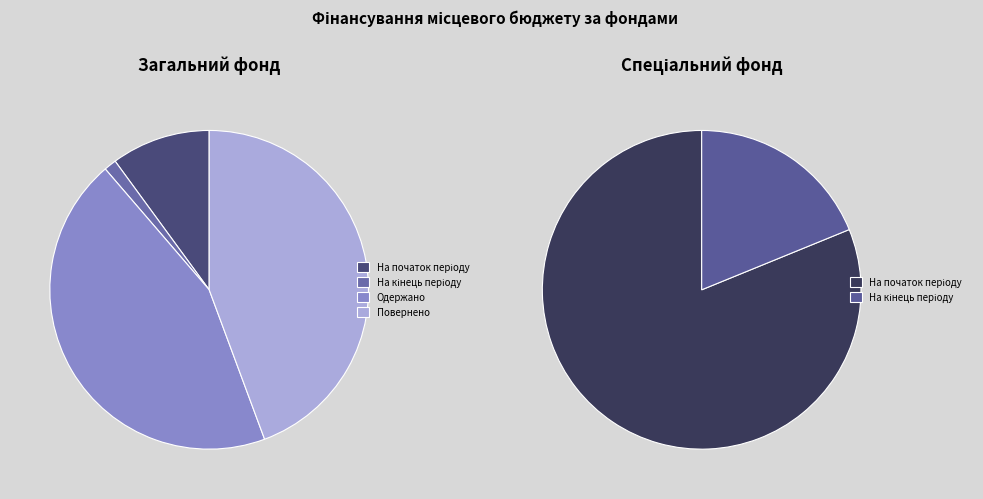

Which category has the smallest portion of the pie?

На кінець періоду